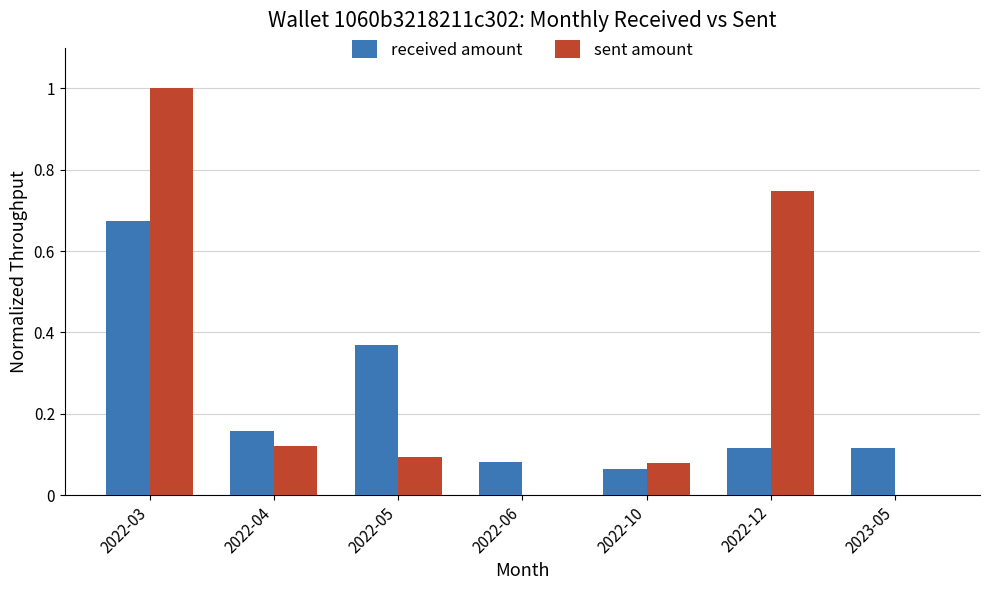

What is the sum of all sent amount values?

2.0